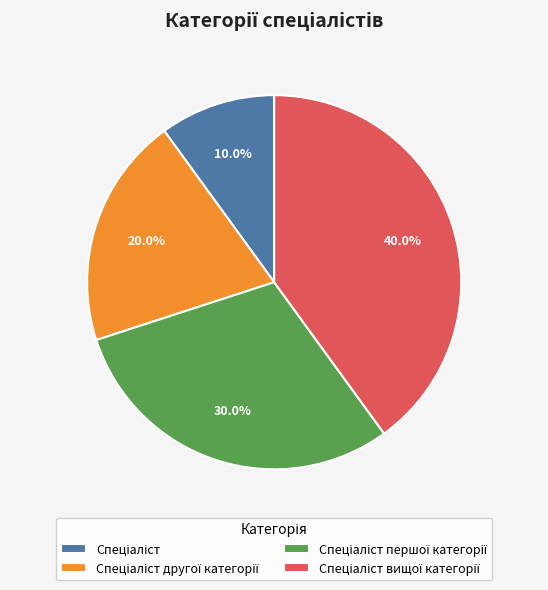

Is there any slice that represents more than half of the pie?

No